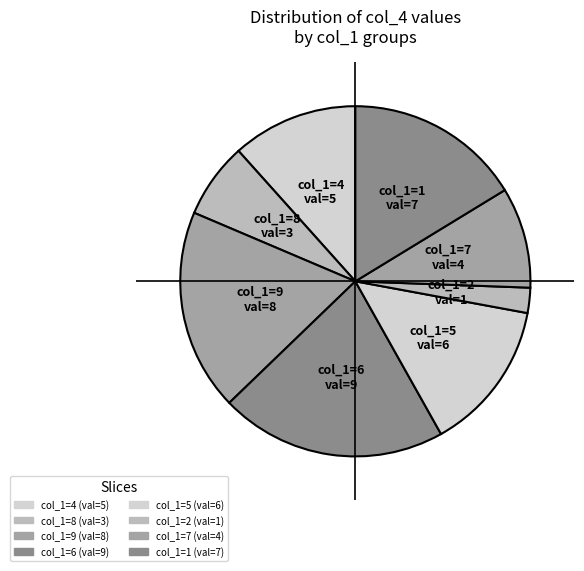

Does any single category account for the majority?

No